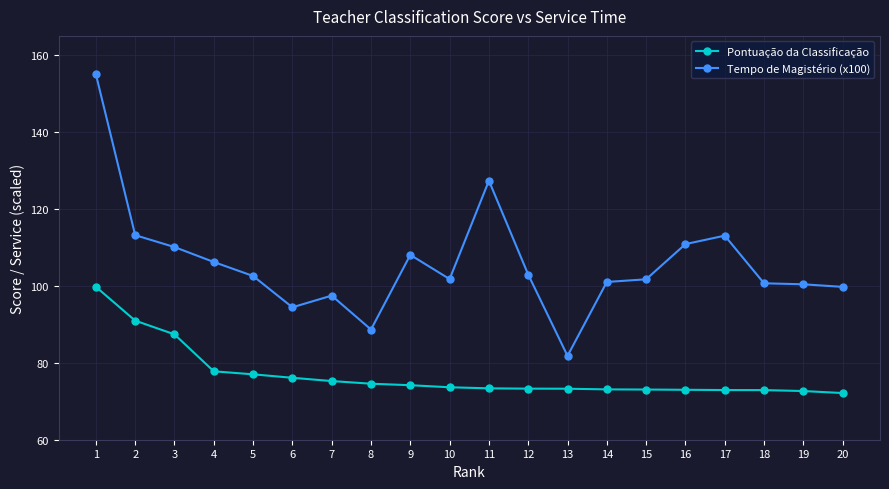

True or false: Tempo de Magistério (x100) has more than 2 points higher than both neighbors.

True